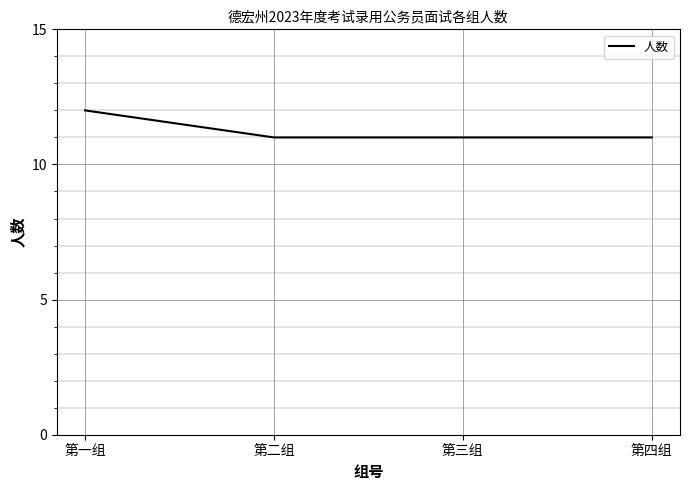

What is the difference between the maximum and minimum values?

1